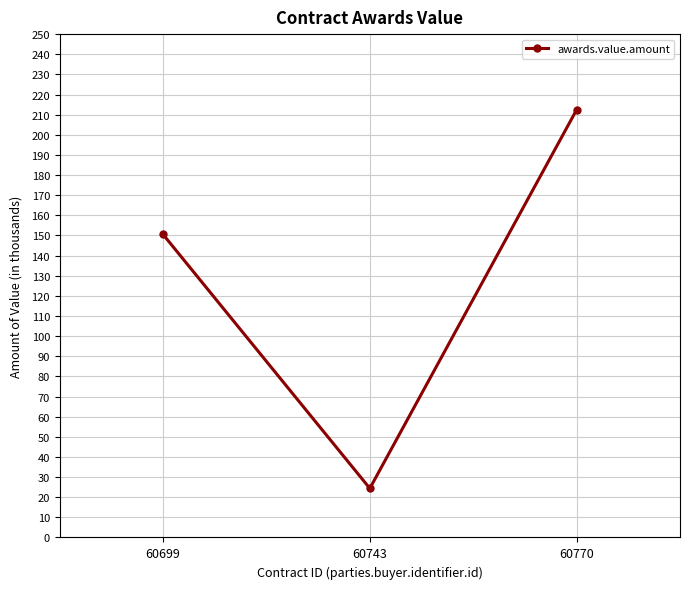

The value at 60699 is 88.5. True or false?

False